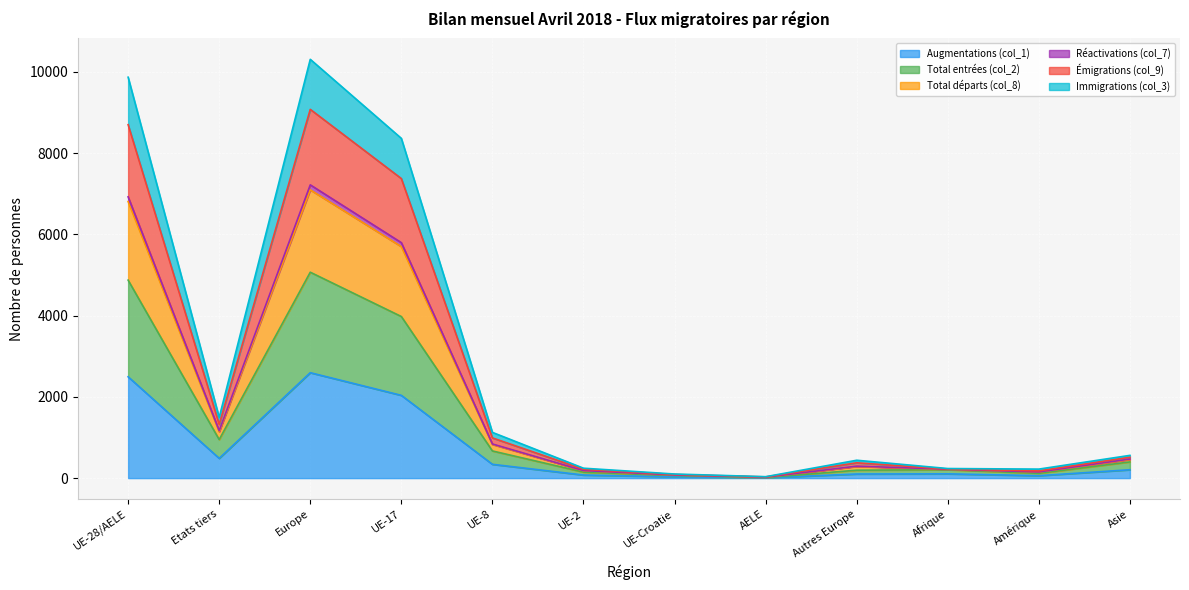

What value does the Augmentations (col_1) series have at Etats tiers, to the nearest 100?

500